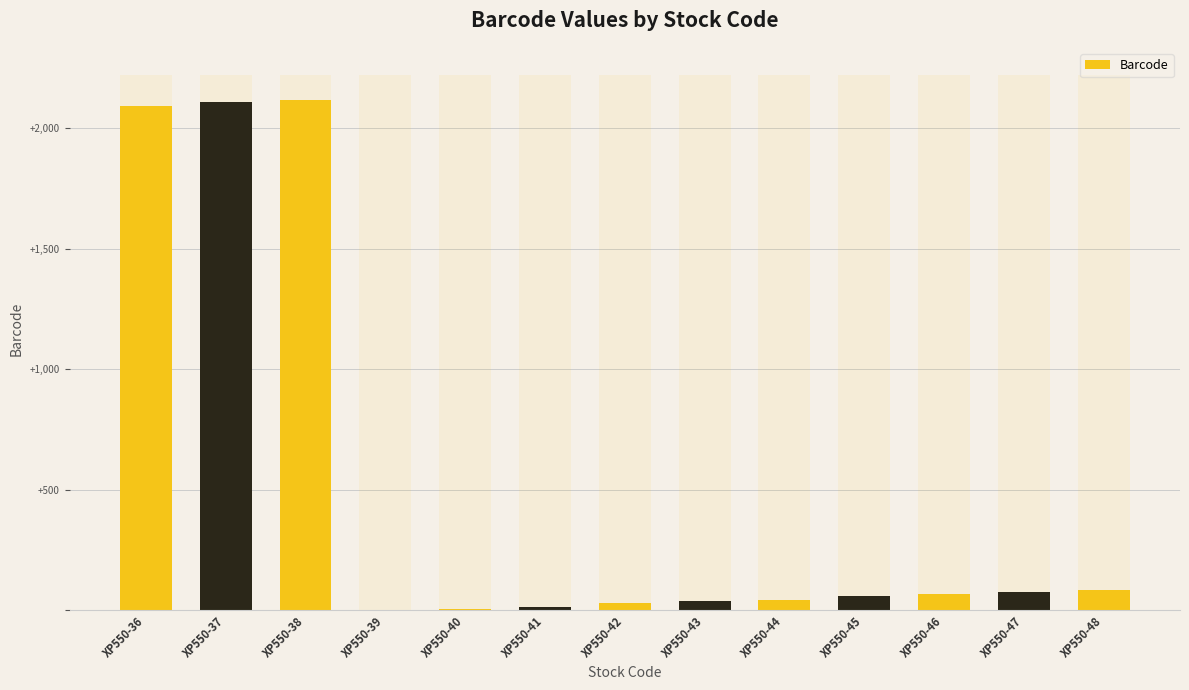

What is the difference between the maximum and minimum values?

2116